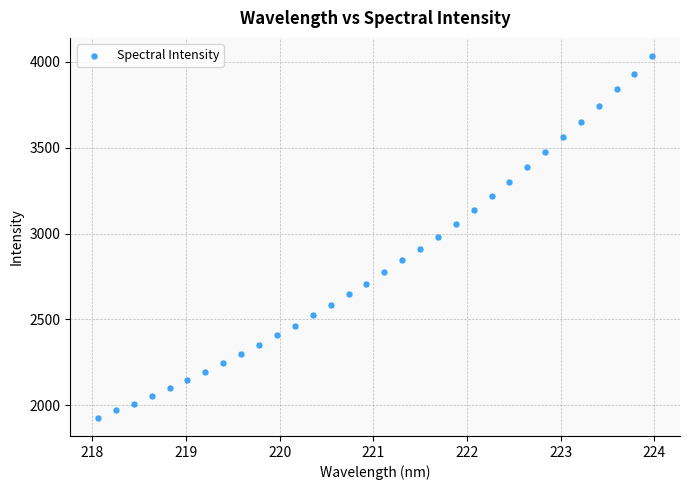

What is the range of X values (max minus min)?

5.9